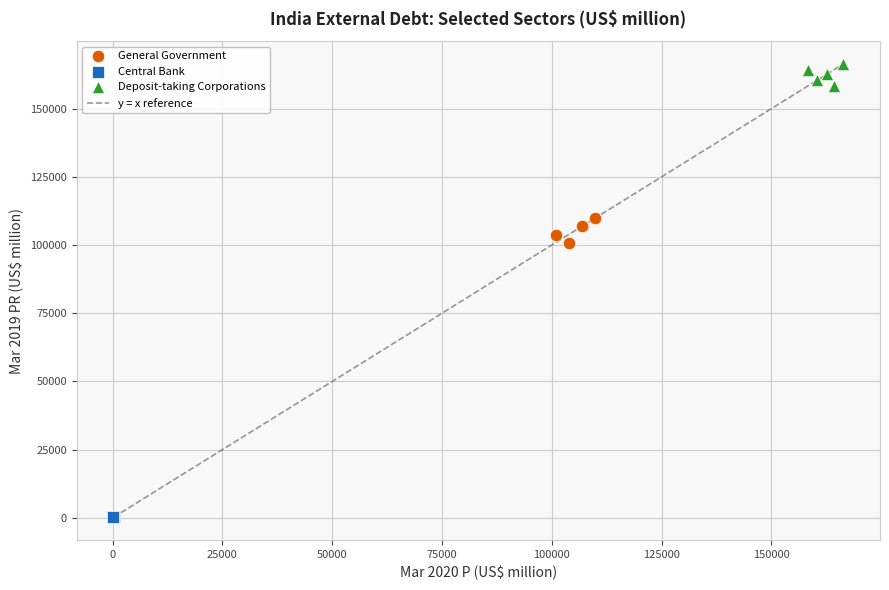

Which series contains the lowest Y value?

Central Bank